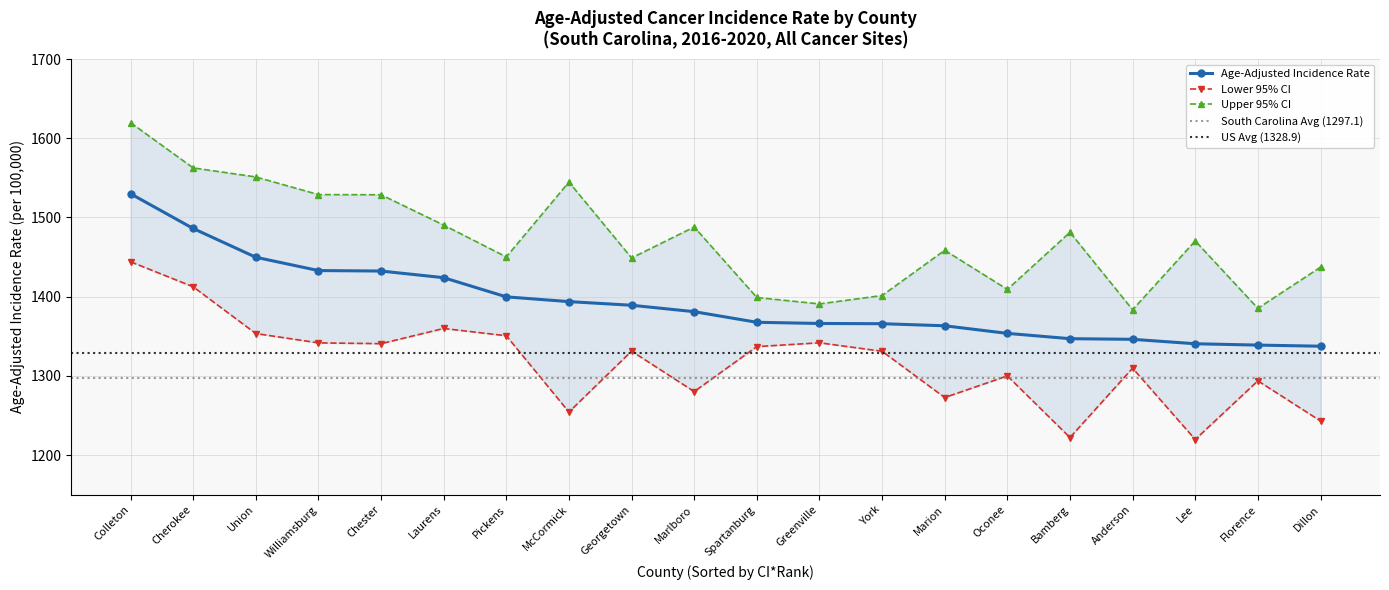

How many data points in Age-Adjusted Incidence Rate are above 1381?

10